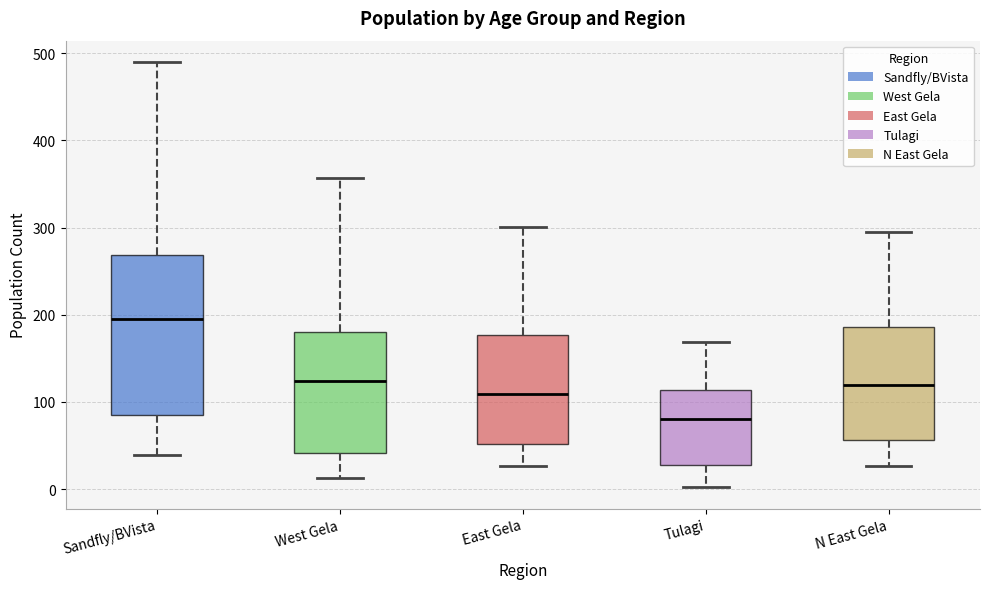

Reading left to right, read every box against the y-axis: the position of its median line, the range the box covers, and the ends of its whiskers. The values are not printed on the chart, so give them approximately, as read against the axis.

Sandfly/BVista: median 200, box 90 to 270, whiskers 40 to 490
West Gela: median 120, box 40 to 180, whiskers 10 to 360
East Gela: median 110, box 50 to 180, whiskers 30 to 300
Tulagi: median 80, box 30 to 110, whiskers 0 to 170
N East Gela: median 120, box 60 to 190, whiskers 30 to 300